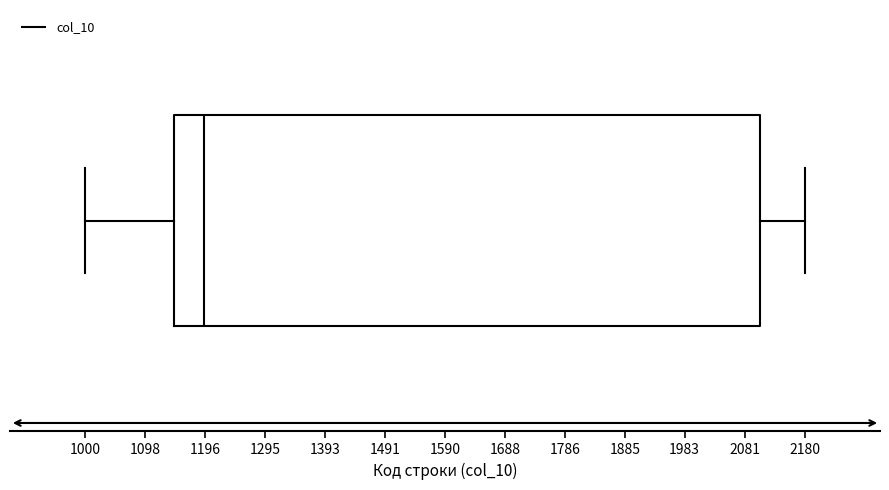

Read this box plot against the x-axis: the position of the median line, the range covered by the box, and the ends of both whiskers. The values are not printed on the chart, so give them approximately, as read against the axis.

median 1200, box 1150 to 2110, whiskers 1000 to 2180